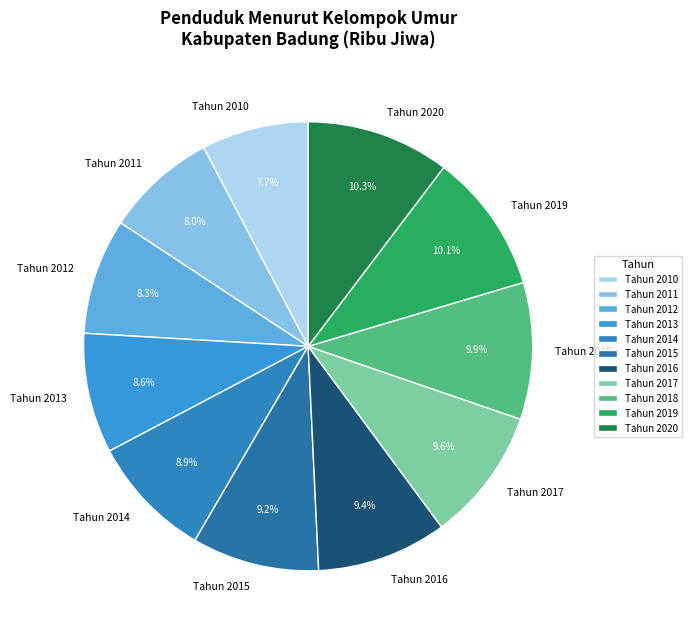

Combined, what portion of the pie is Tahun 2013 and Tahun 2016?

18.0%